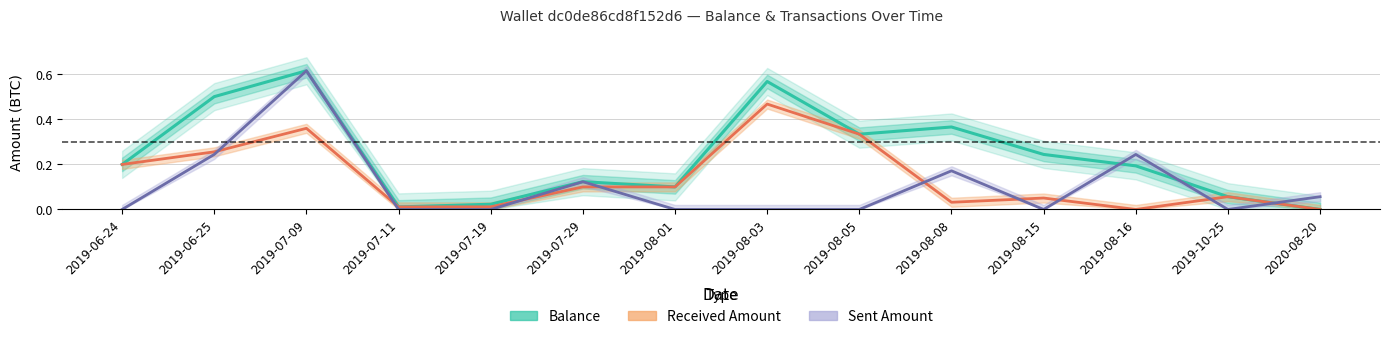

Where is sent amount nearest to the value 0?

2019-06-24